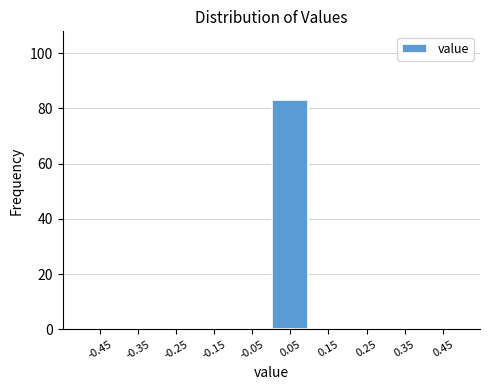

How tall is the bar that spans 0.0 to 0.1 on the x-axis? The values are not printed on the chart, so give them approximately, as read against the axis.

84